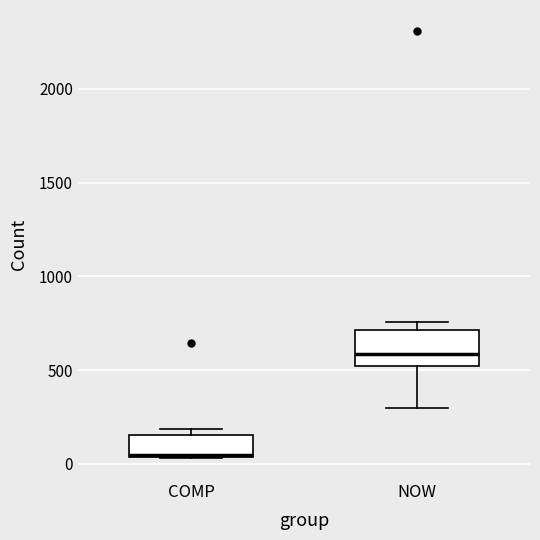

Reading left to right, read every box against the y-axis: the position of its median line, the range the box covers, and the ends of its whiskers. The values are not printed on the chart, so give them approximately, as read against the axis.

COMP: median 50 (drawn on the box's lower edge), box 50 to 150, whiskers 50 to 200
NOW: median 600, box 500 to 700, whiskers 300 to 750